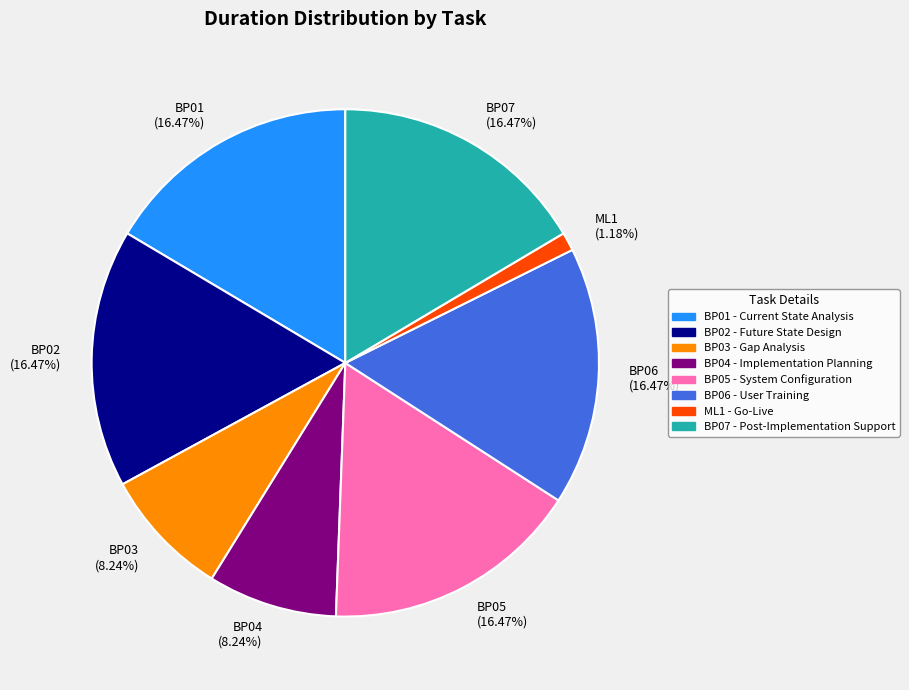

To the nearest percent, what portion does BP05 represent?

16%